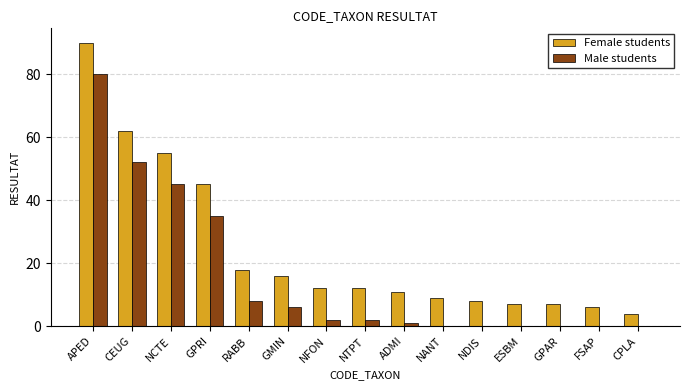

Which series has the largest total across all categories?

Female students